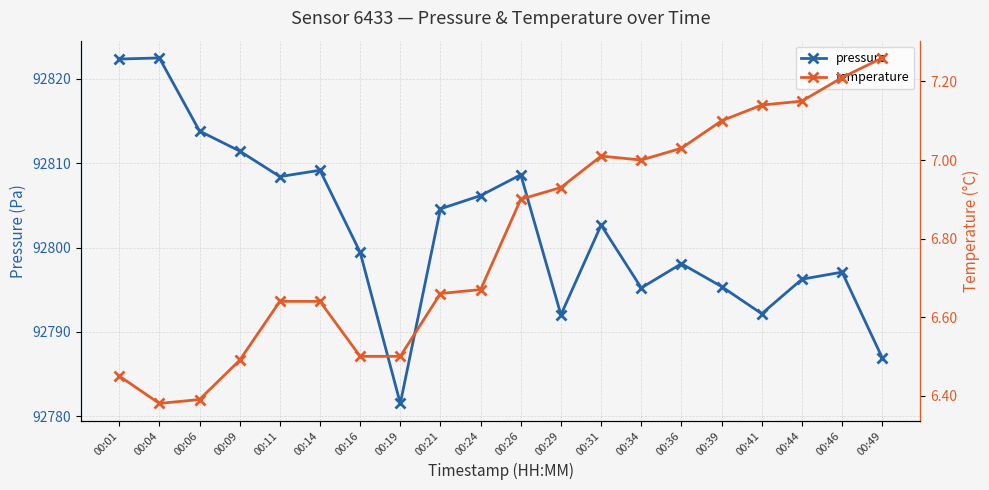

Is it true that temperature equals 6.5 at 00:01?

True